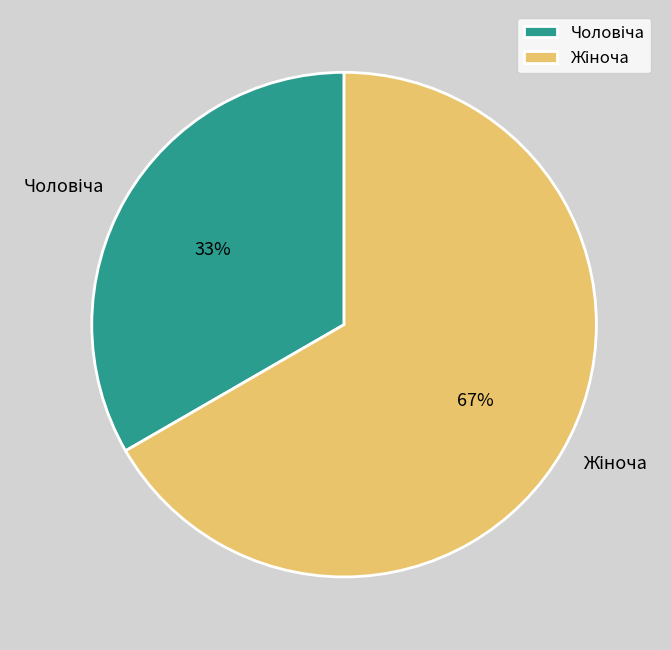

Does any single category account for the majority?

Yes